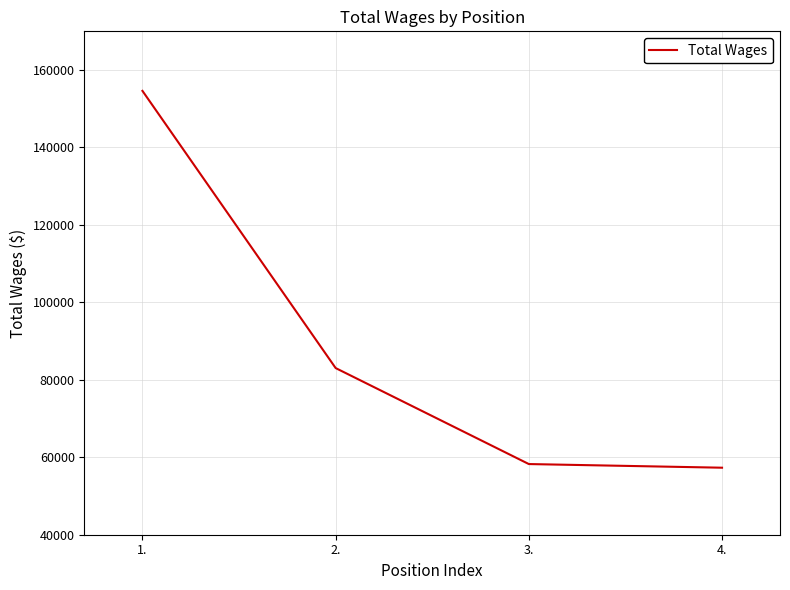

Is it true that the value at 1. is 154622?

True